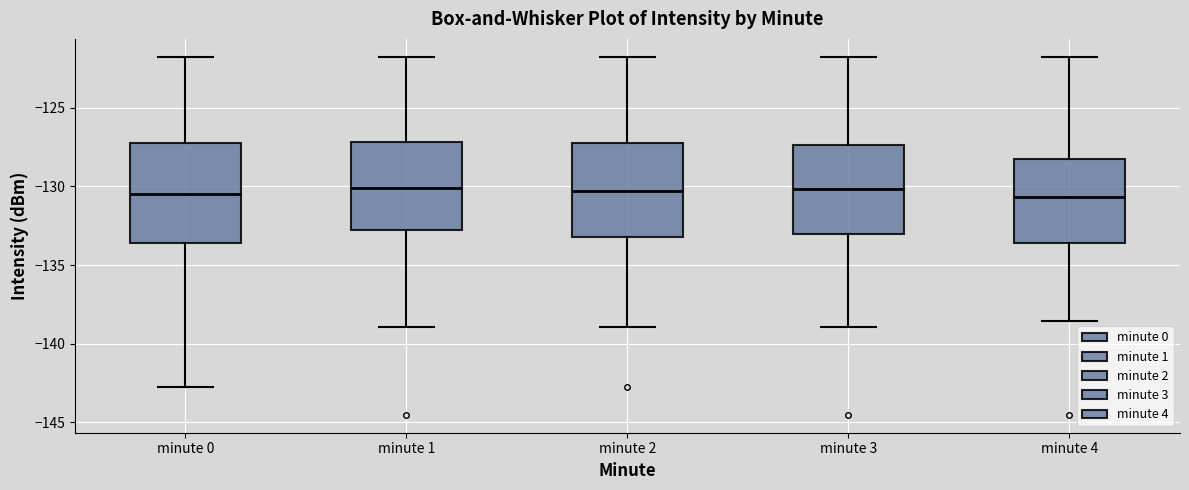

Reading left to right, transcribe this box plot: for each box, give where its median line is, the range the box spans, and where its two whiskers end, as read against the y-axis. The values are not printed on the chart, so give them approximately, as read against the axis.

minute 0: median -130.5, box -133.5 to -127.0, whiskers -142.5 to -122.0
minute 1: median -130.0, box -133.0 to -127.0, whiskers -139.0 to -122.0
minute 2: median -130.5, box -133.0 to -127.0, whiskers -139.0 to -122.0
minute 3: median -130.0, box -133.0 to -127.5, whiskers -139.0 to -122.0
minute 4: median -130.5, box -133.5 to -128.5, whiskers -138.5 to -122.0